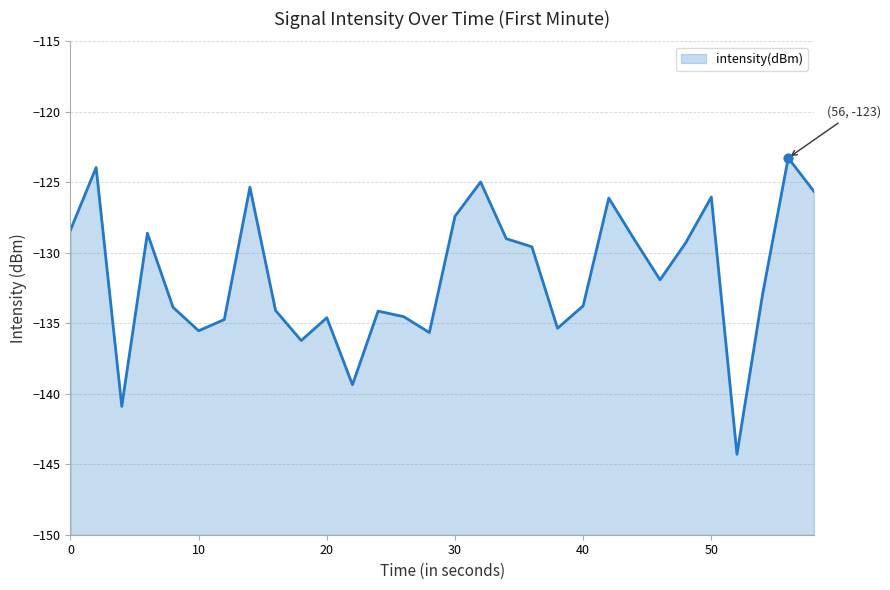

What is the change in value from 8 to 16?

-0.2